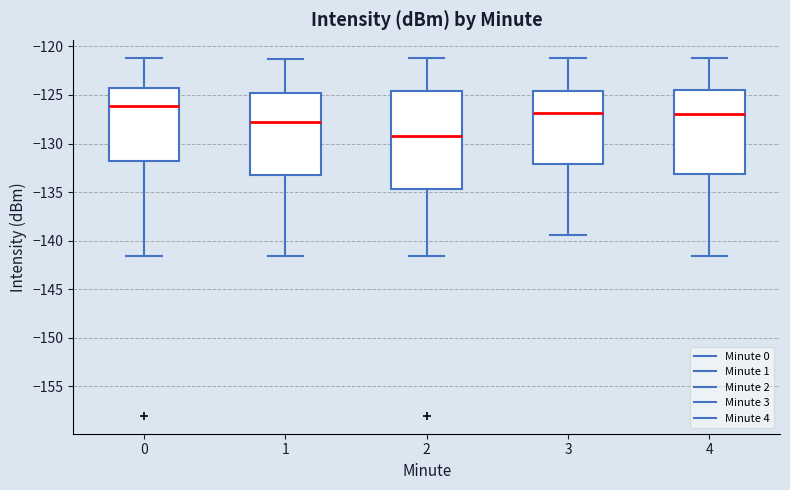

Where does the lower whisker of the box at x = 1 end on the y-axis? The values are not printed on the chart, so give them approximately, as read against the axis.

-141.5